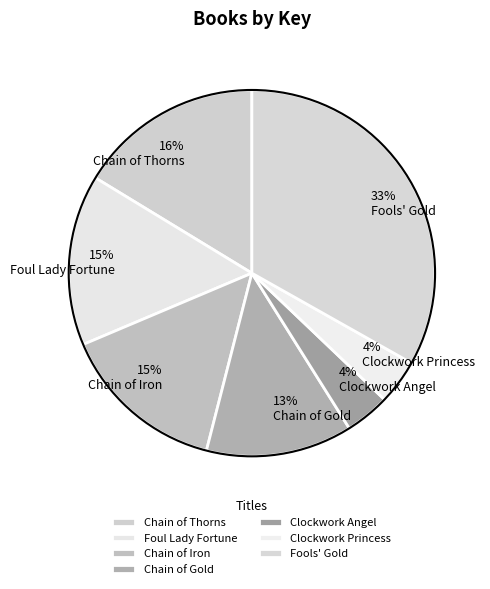

What is the ratio of the value at Fools' Gold to the value at Clockwork Angel?

8.4